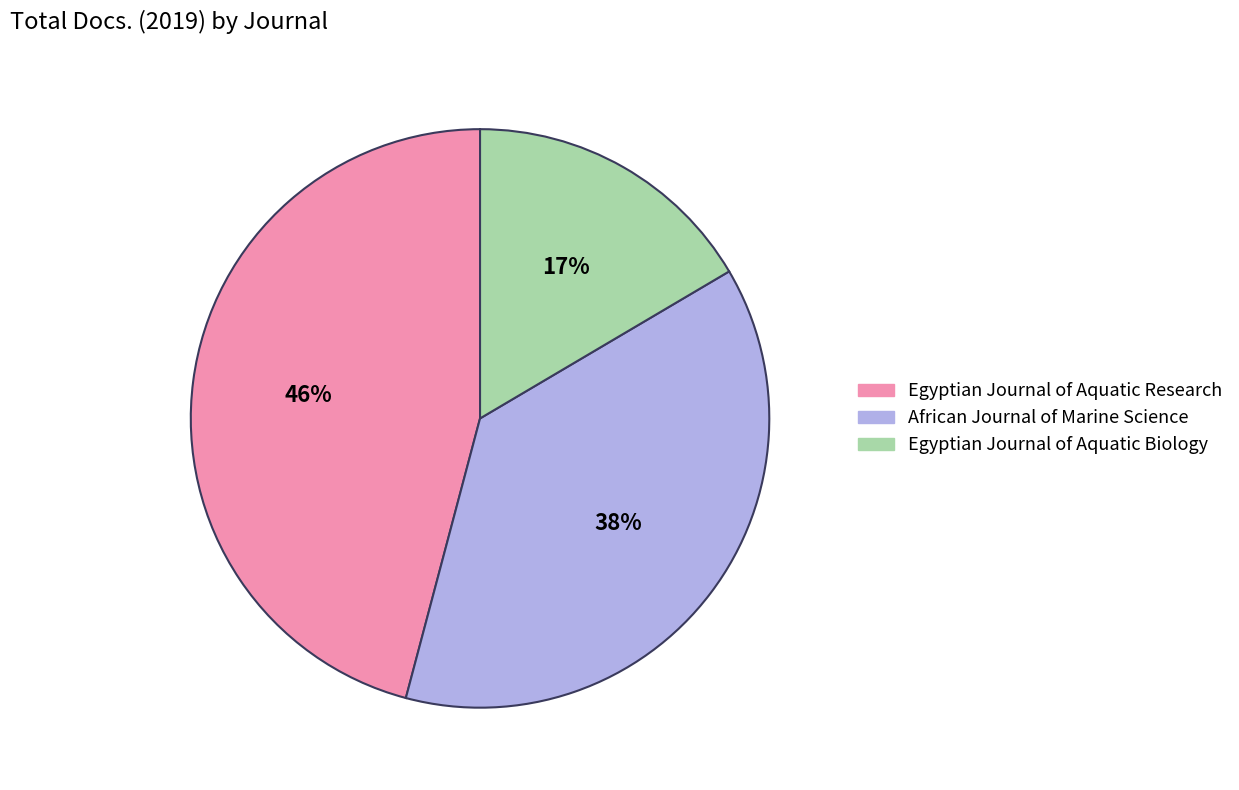

To the nearest percent, what is the difference between the African Journal of Marine Science and Egyptian Journal of Aquatic Biology slice percentages?

21%